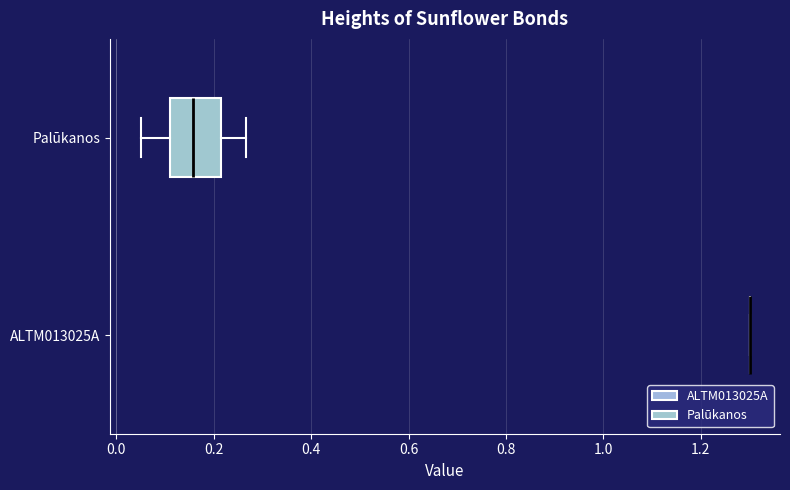

Reading bottom to top, read every box against the x-axis: the position of its median line, the range the box covers, and the ends of its whiskers. The values are not printed on the chart, so give them approximately, as read against the axis.

ALTM013025A: box collapsed to a line at 1.30, whiskers 1.30 to 1.30
Palūkanos: median 0.16, box 0.12 to 0.22, whiskers 0.04 to 0.26